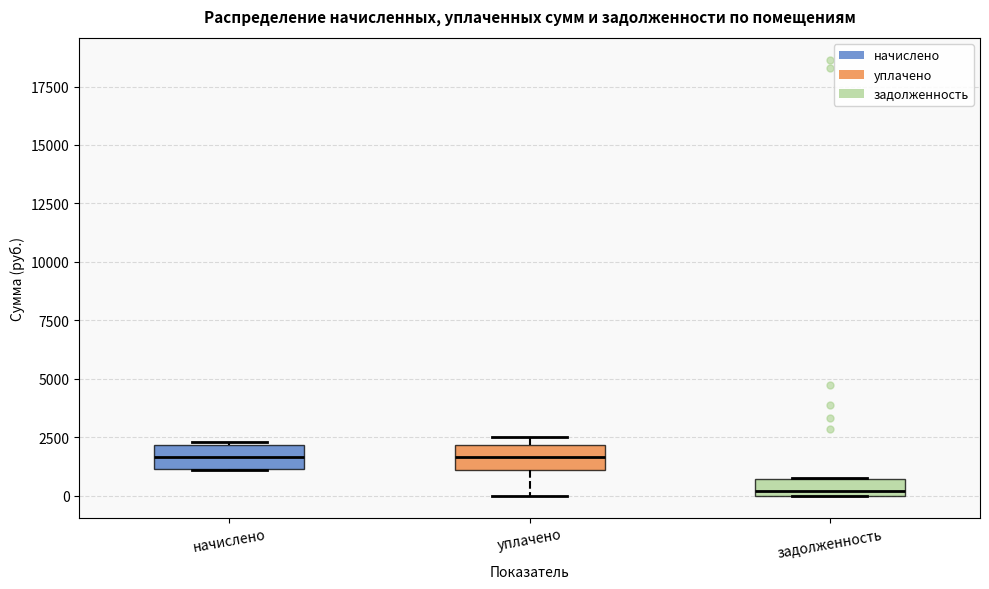

Where is the lower edge of the box for начислено on the y-axis? The values are not printed on the chart, so give them approximately, as read against the axis.

1000